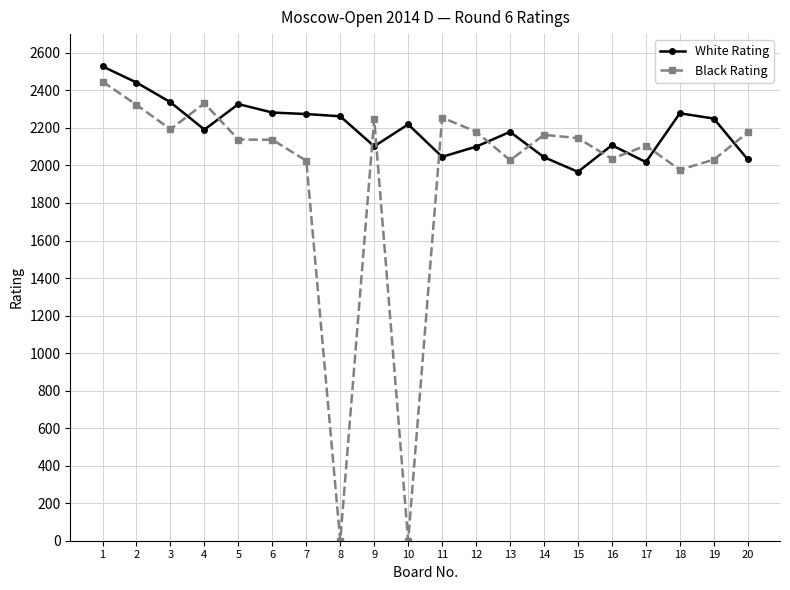

Which series has the largest total across all categories?

White Rating